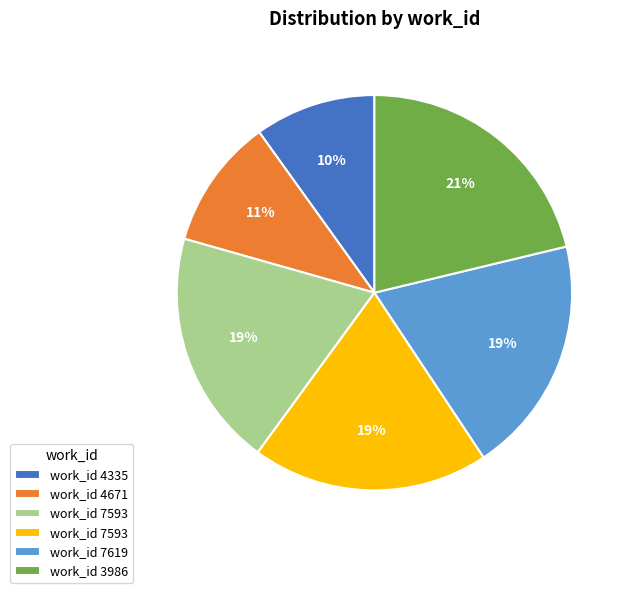

To the nearest percent, what is the difference between the largest and smallest slice percentages?

11%